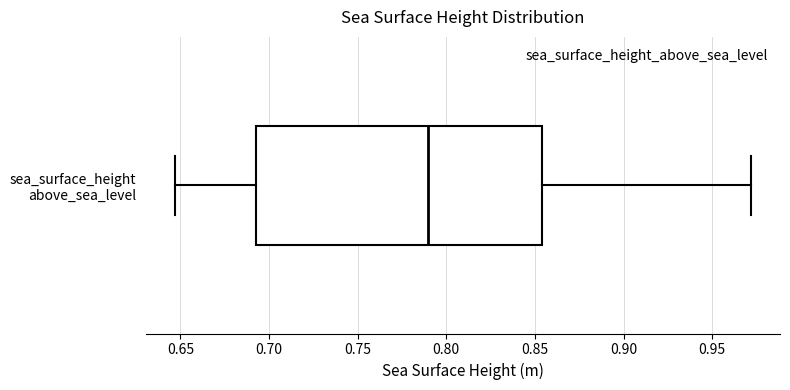

Read this box plot against the x-axis: the position of the median line, the range covered by the box, and the ends of both whiskers. The values are not printed on the chart, so give them approximately, as read against the axis.

median 0.790, box 0.695 to 0.855, whiskers 0.645 to 0.970